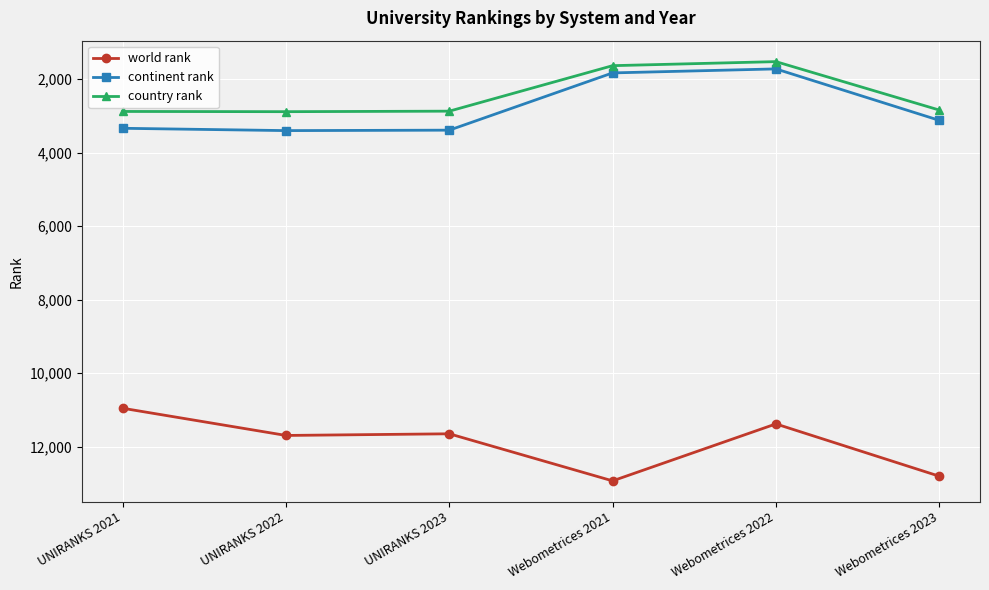

At how many categories does at least one series exceed 7843?

6